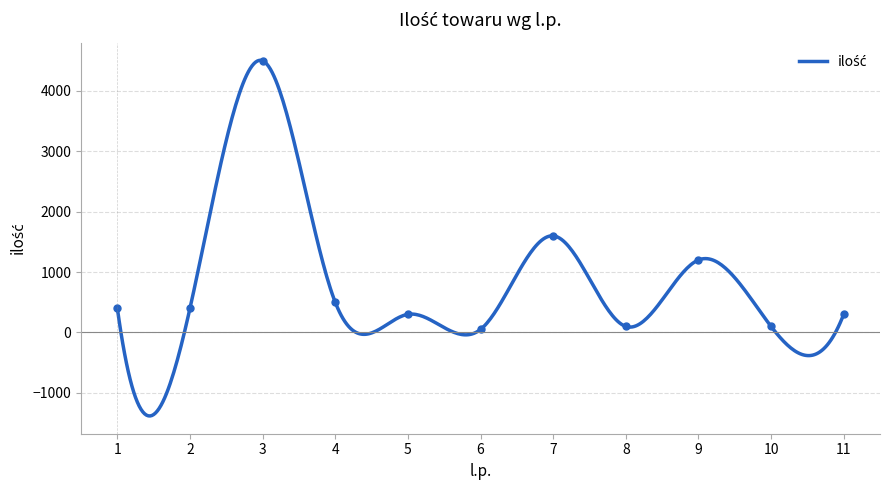

Reading right to left, list all the values displayed in this chart.

300	100	1200	100	1600	50	300	500	4500	400	400